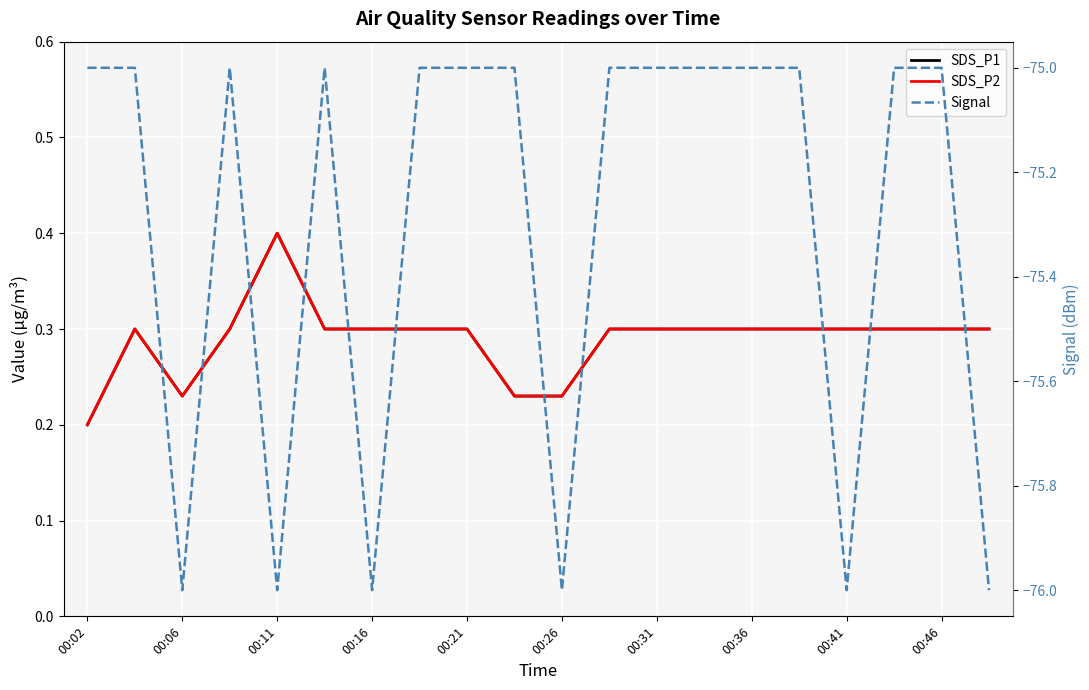

True or false: SDS_P1 and SDS_P2 intersect in this chart.

False